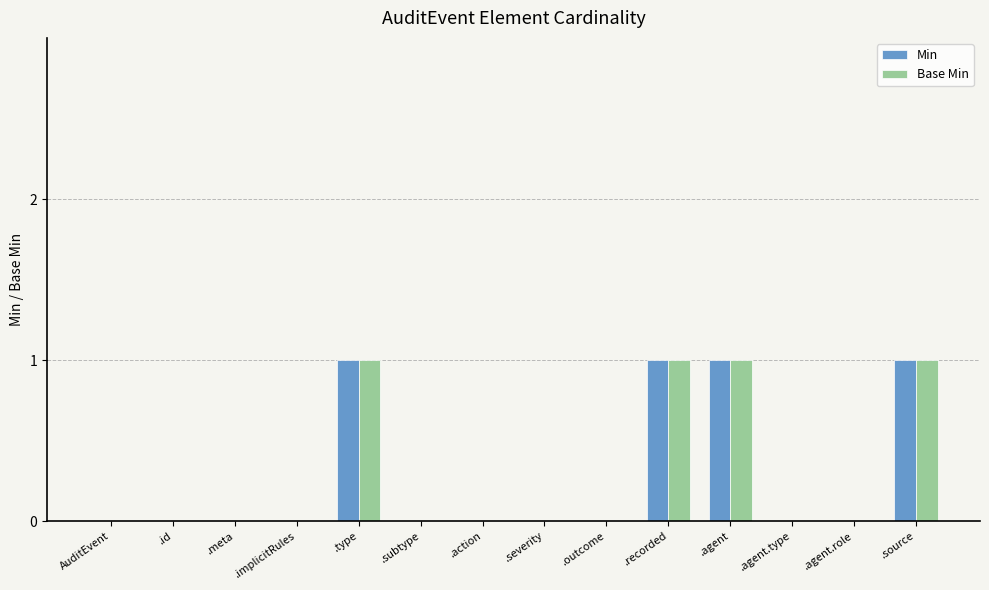

True or false: Min has a value of 1 at .agent.

True